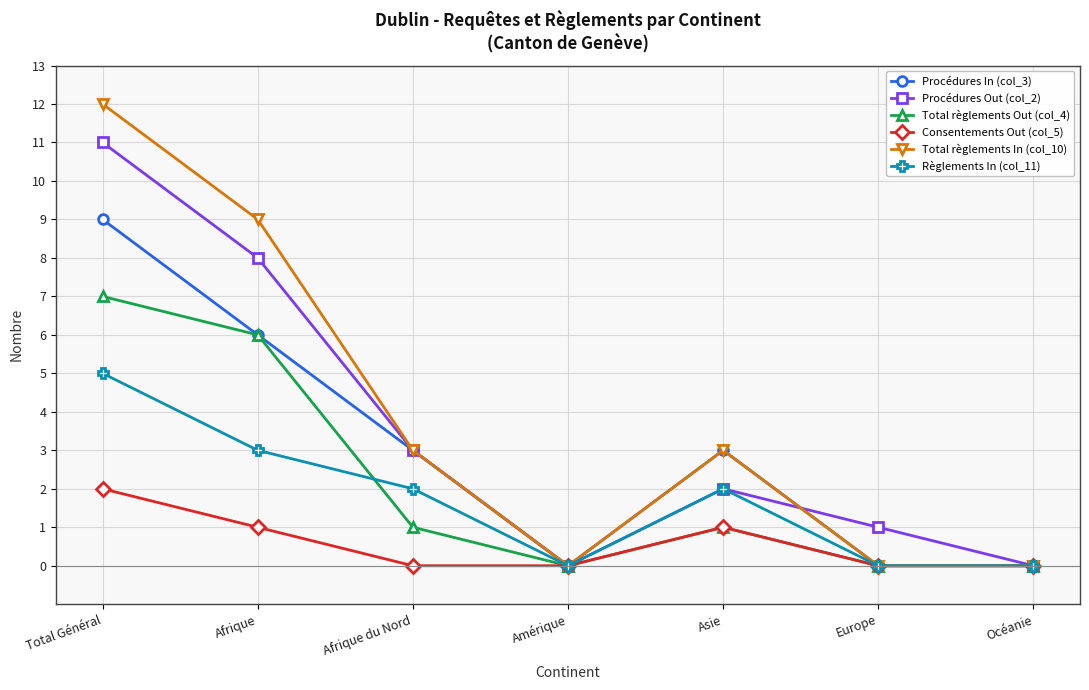

How many distinct data groups are displayed?

6